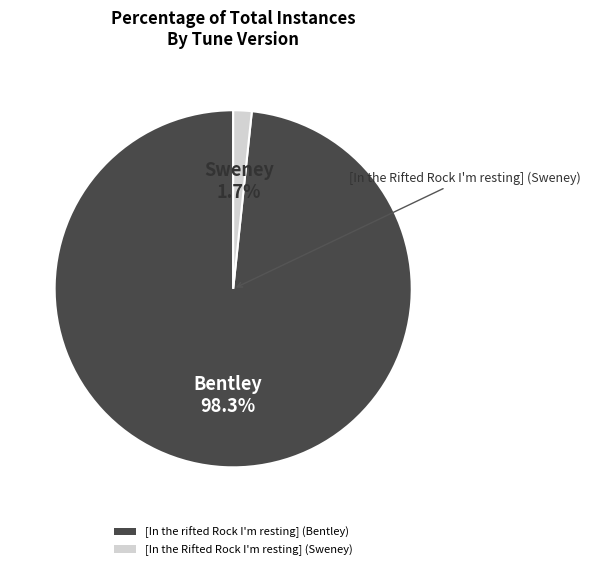

Is it true that [In the Rifted Rock I'm resting] (Sweney) is 10% of the pie?

False